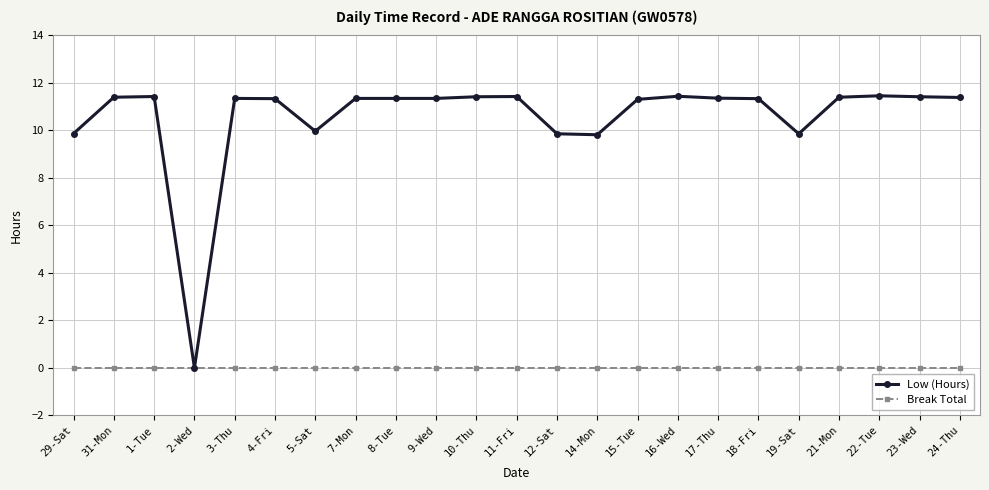

True or false: Low (Hours) has more than 2 interior local peaks.

True